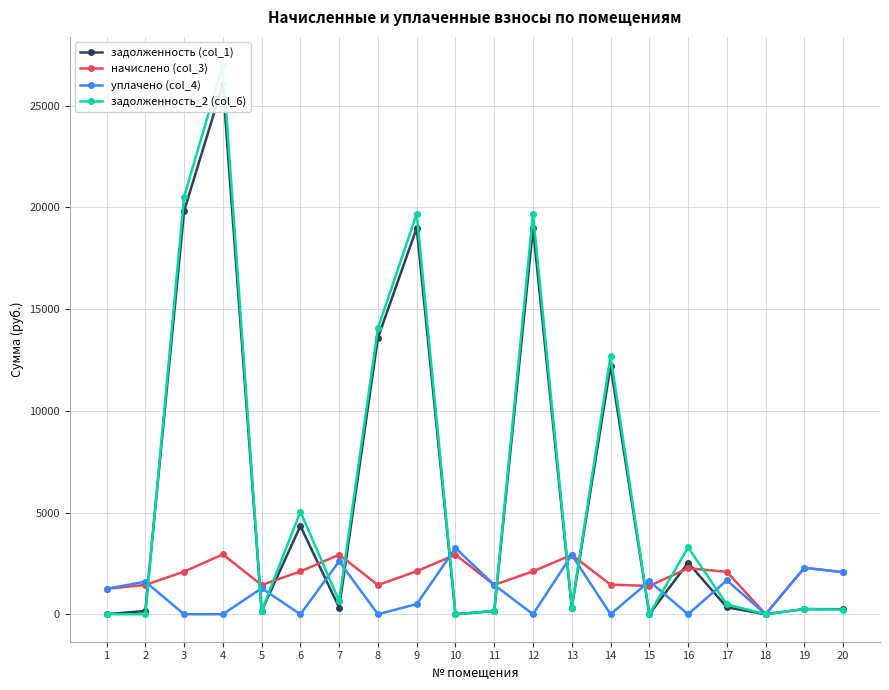

How many positive values does the задолженность (col_1) series have?

16